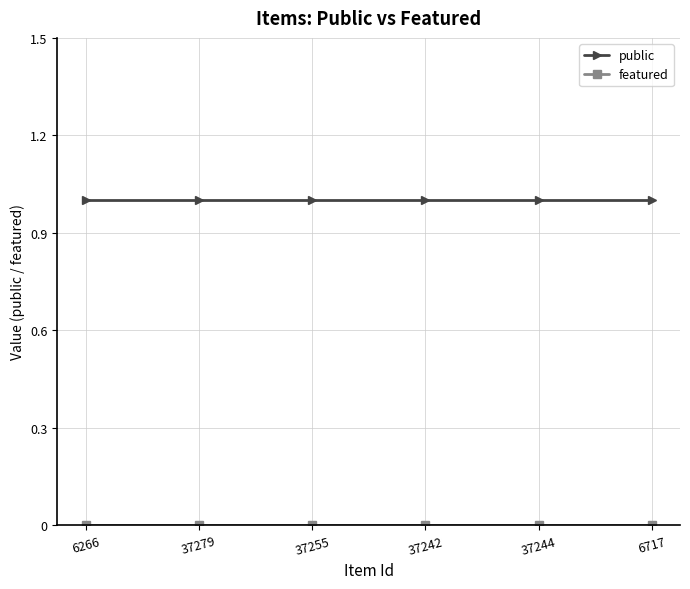

What is the total value across all series at 37279?

1